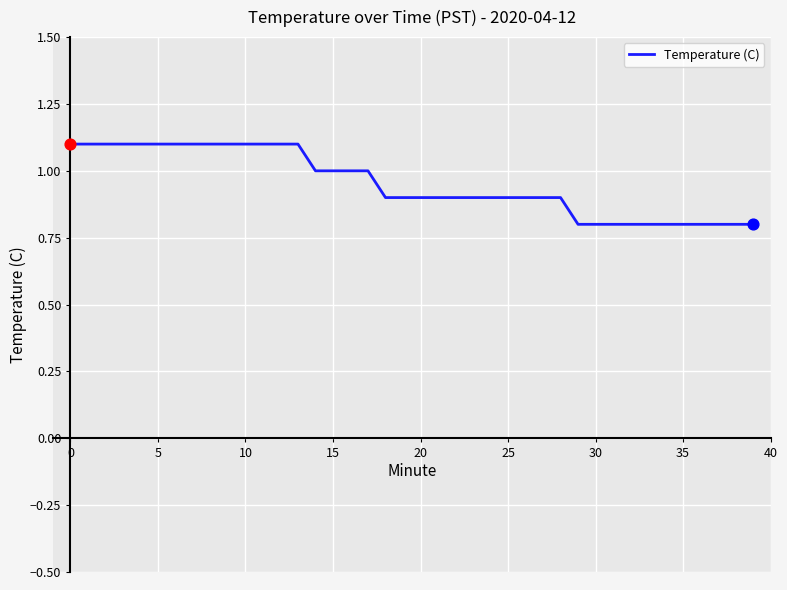

What is the difference between the maximum and minimum values?

0.3